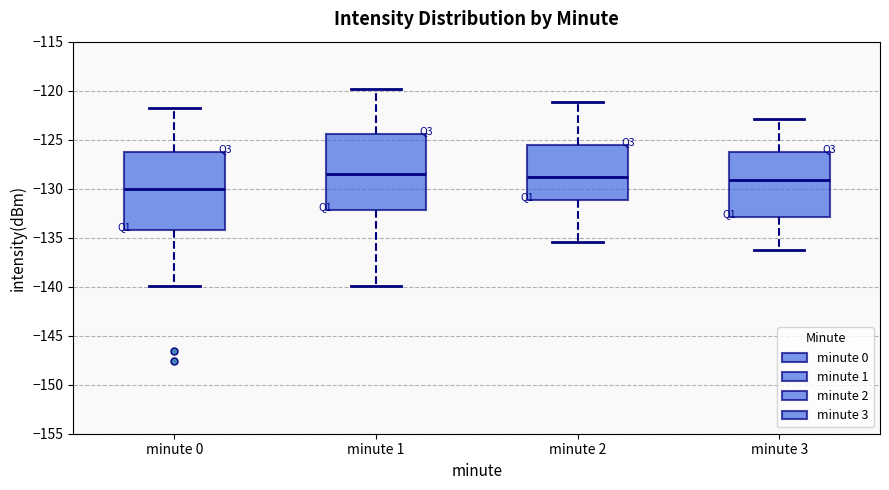

Where does the upper whisker of the box for minute 3 end on the y-axis? The values are not printed on the chart, so give them approximately, as read against the axis.

-123.0